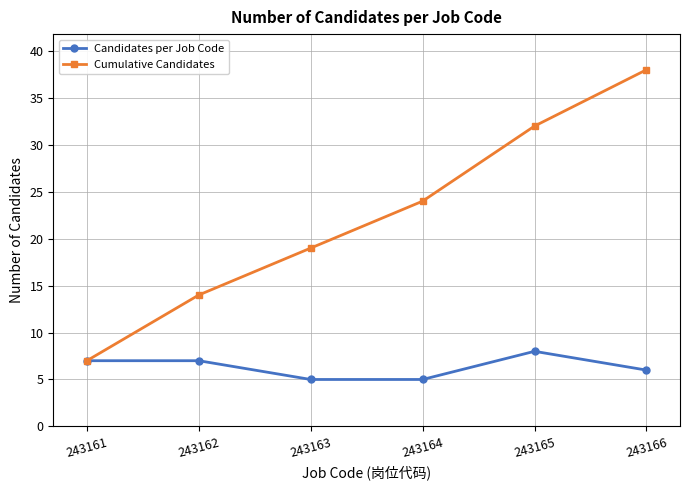

What is the difference between the second highest and minimum values in the Cumulative Candidates series?

25